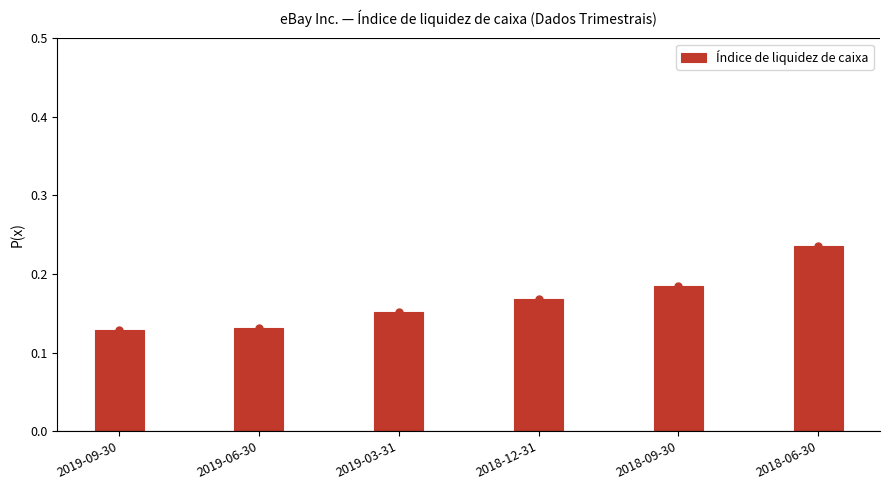

What is the average value?

0.2